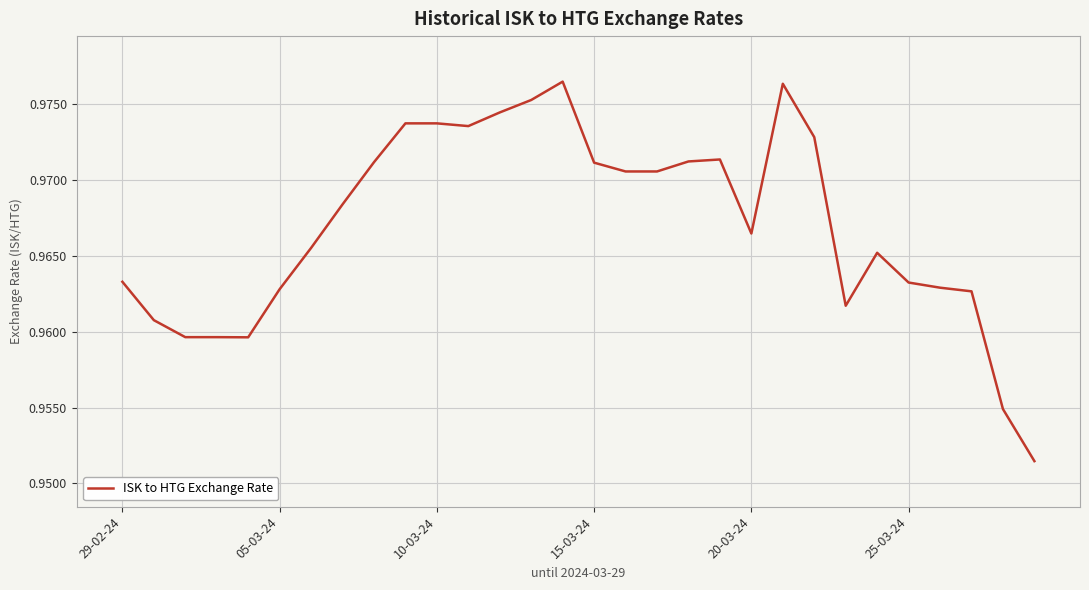

The value at 10-03-24 is 0.6. True or false?

False